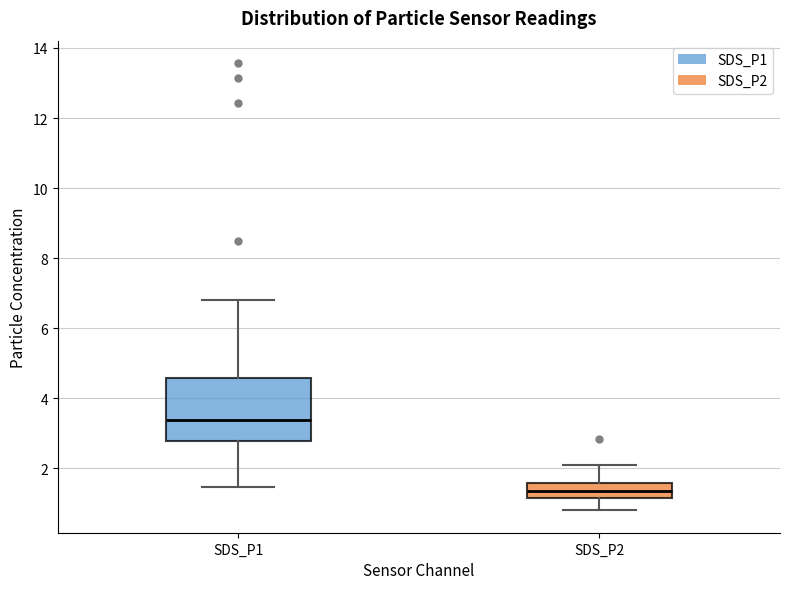

Where does the upper whisker of the box for SDS_P2 end on the y-axis? The values are not printed on the chart, so give them approximately, as read against the axis.

2.2